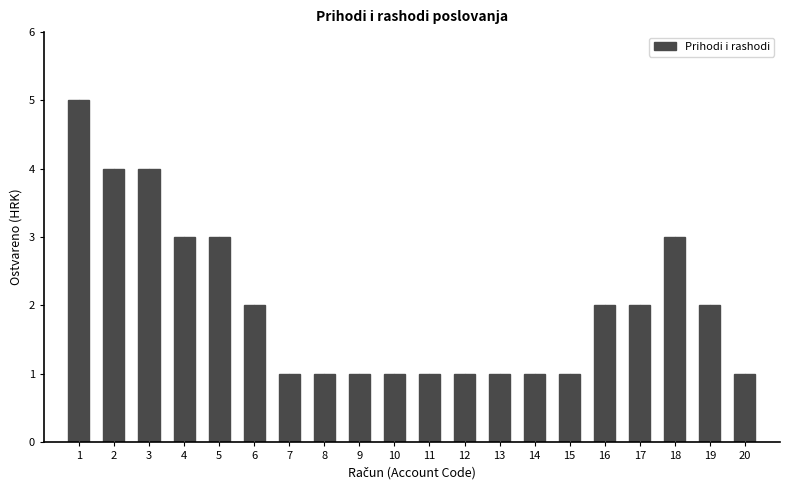

Reading left to right, transcribe all the data shown in this chart.

5	4	4	3	3	2	1	1	1	1	1	1	1	1	1	2	2	3	2	1